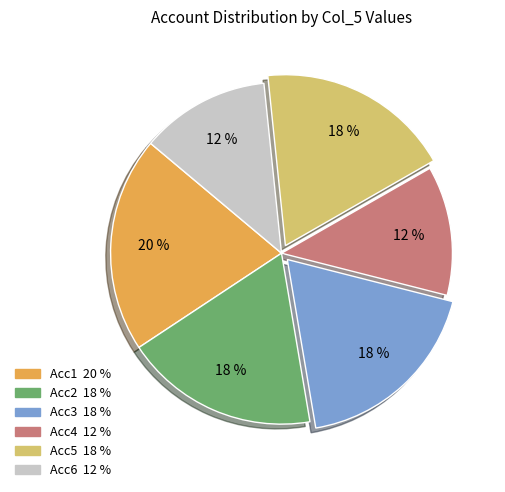

What is the largest slice in the pie chart?

Acc1